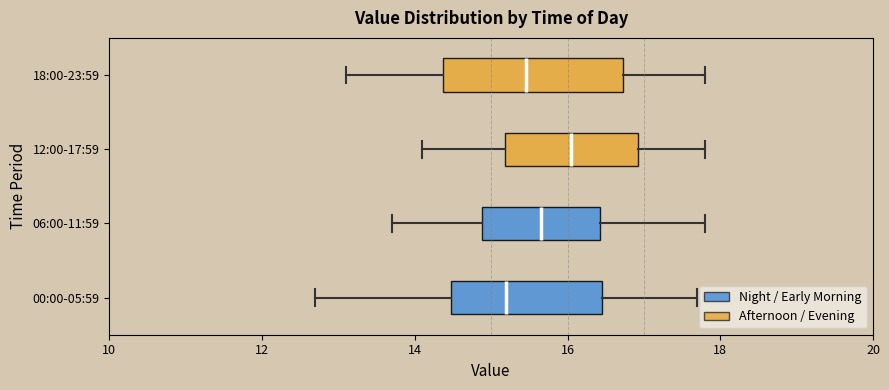

Reading bottom to top, transcribe this box plot: for each box, give where its median line is, the range the box spans, and where its two whiskers end, as read against the x-axis. The values are not printed on the chart, so give them approximately, as read against the axis.

00:00-05:59: median 15.2, box 14.4 to 16.4, whiskers 12.8 to 17.8
06:00-11:59: median 15.6, box 14.8 to 16.4, whiskers 13.8 to 17.8
12:00-17:59: median 16.0, box 15.2 to 17.0, whiskers 14.2 to 17.8
18:00-23:59: median 15.4, box 14.4 to 16.8, whiskers 13.2 to 17.8